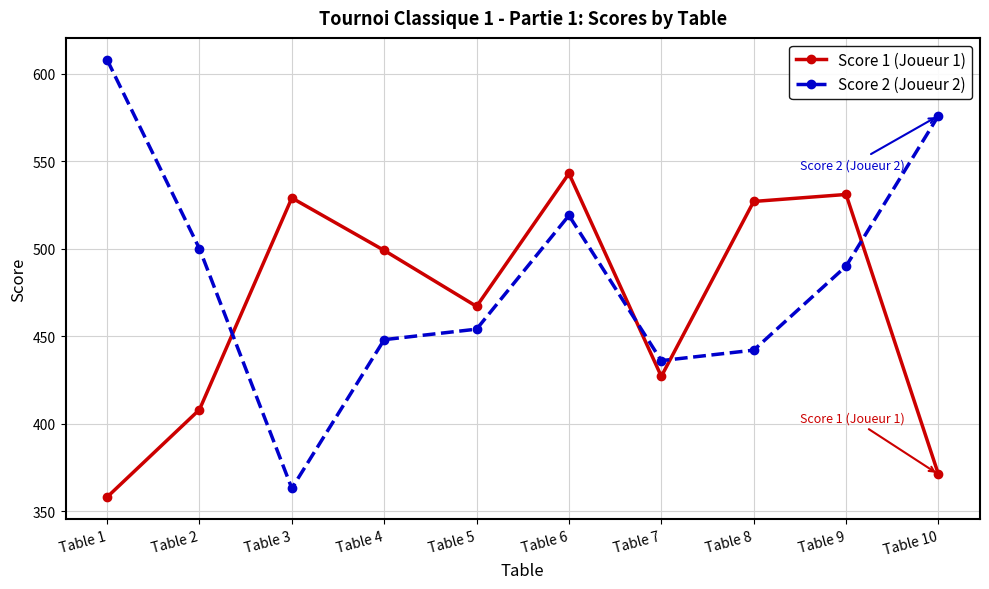

Which series has the largest total across all categories?

Score 2 (Joueur 2)